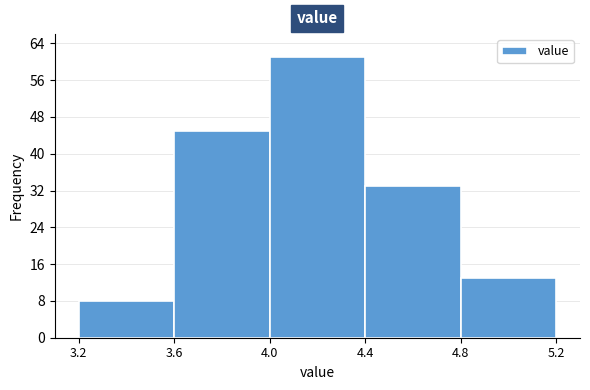

Reading left to right, list every bar in this chart as the range it spans on the x-axis followed by its height. The values are not printed on the chart, so give them approximately, as read against the axis.

3.2 to 3.6: 8
3.6 to 4.0: 45
4.0 to 4.4: 61
4.4 to 4.8: 33
4.8 to 5.2: 13